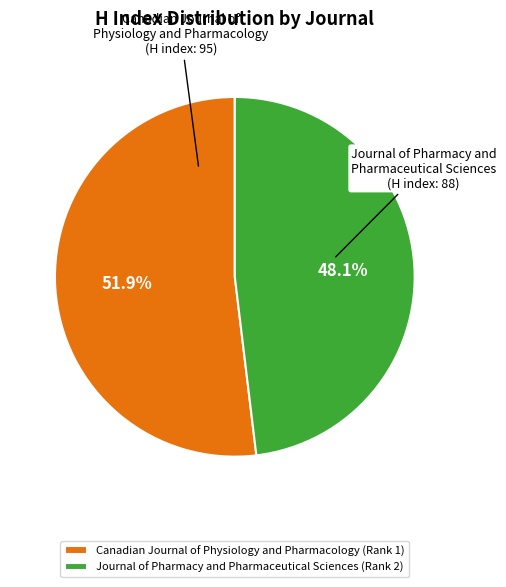

Which slice represents more than half of the pie?

Canadian Journal of Physiology and Pharmacology (Rank 1)